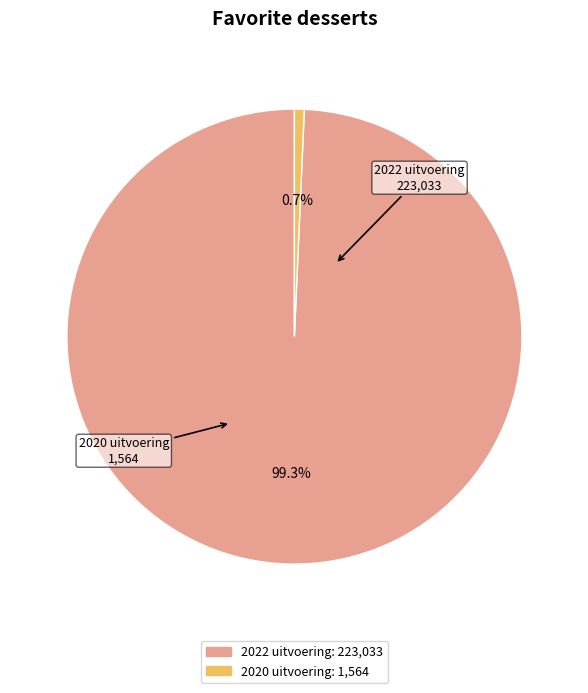

What percentage is the 2020 uitvoering slice, to the nearest percent?

1%